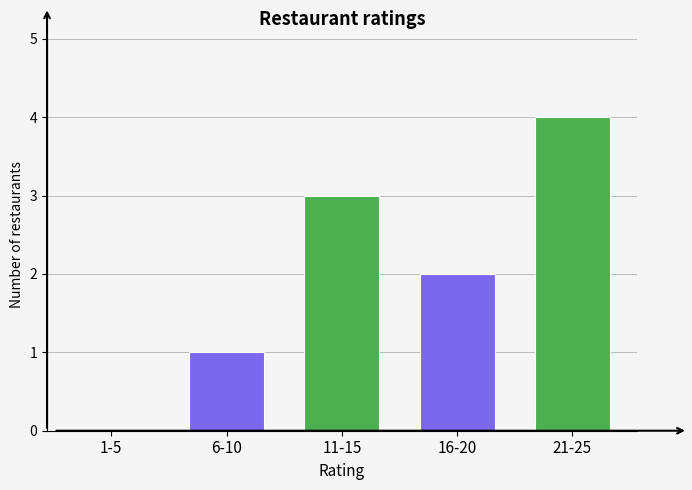

Reading left to right, transcribe all the data shown in this chart.

1-5=0	6-10=1	11-15=3	16-20=2	21-25=4